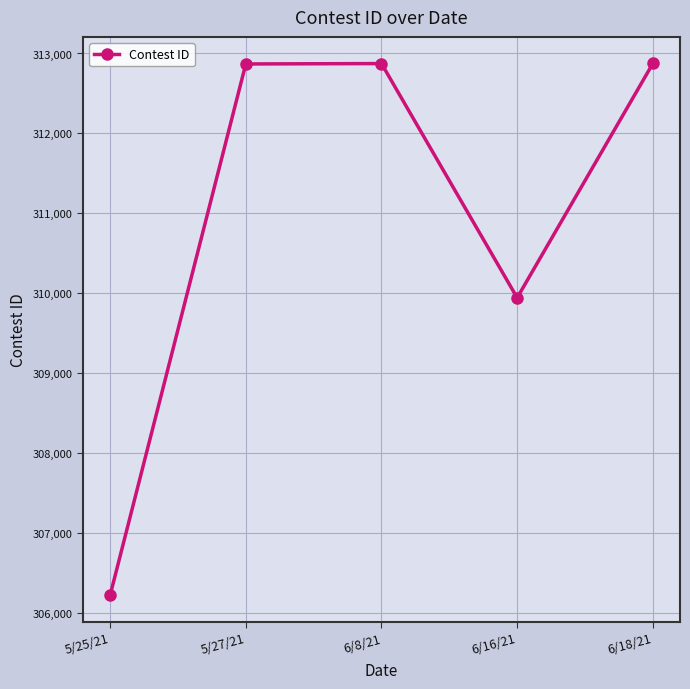

Which has a higher value, 6/16/21 or 5/27/21?

5/27/21